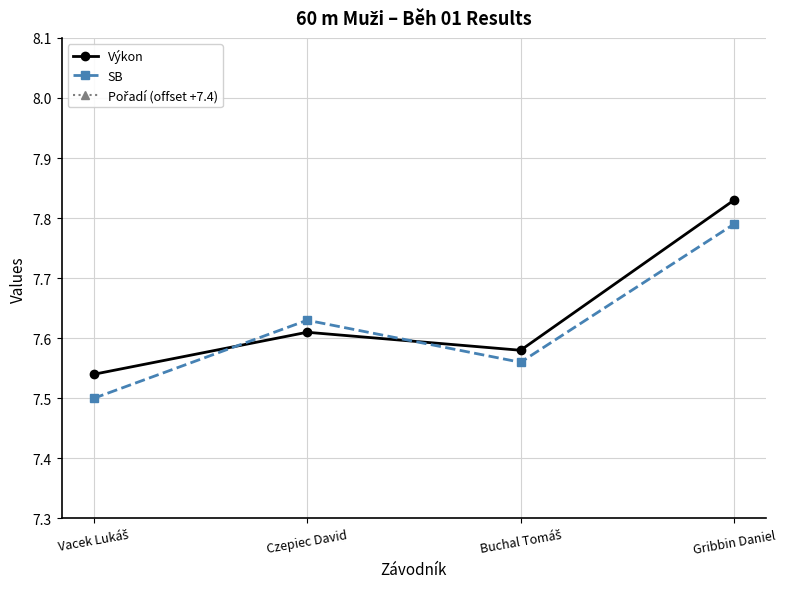

At which category does the chart reach its minimum across all series?

Vacek Lukáš